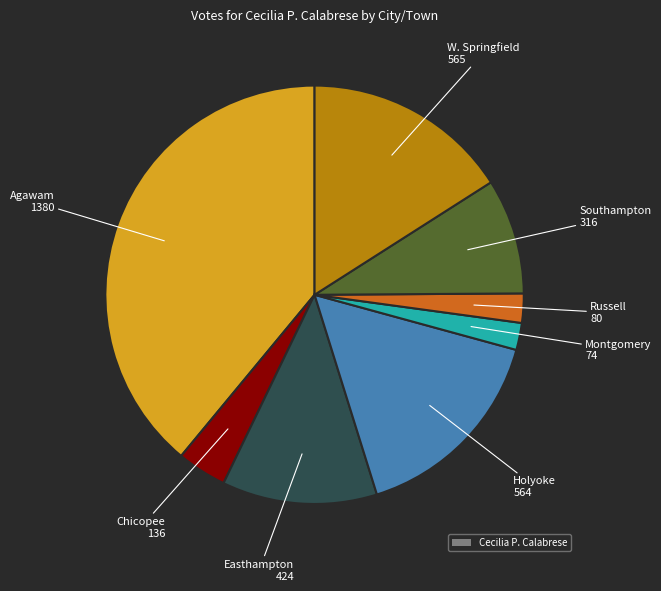

Is there any slice that represents more than half of the pie?

No